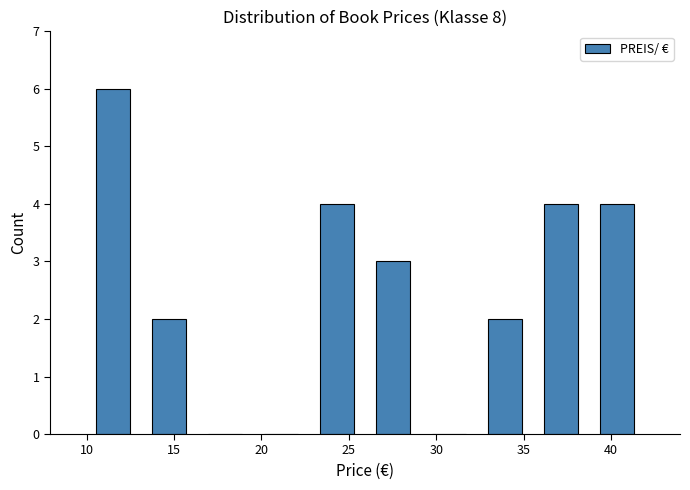

Reading left to right, list every bar in this chart as the range it spans on the x-axis followed by its height. Neither the bar edges nor the heights are printed on the chart, so give them approximately, as read against the axes.

10.0 to 13.0: 6
13.0 to 16.5: 2
16.5 to 19.5: 0
19.5 to 22.5: 0
22.5 to 26.0: 4
26.0 to 29.0: 3
29.0 to 32.5: 0
32.5 to 35.5: 2
35.5 to 38.5: 4
38.5 to 42.0: 4